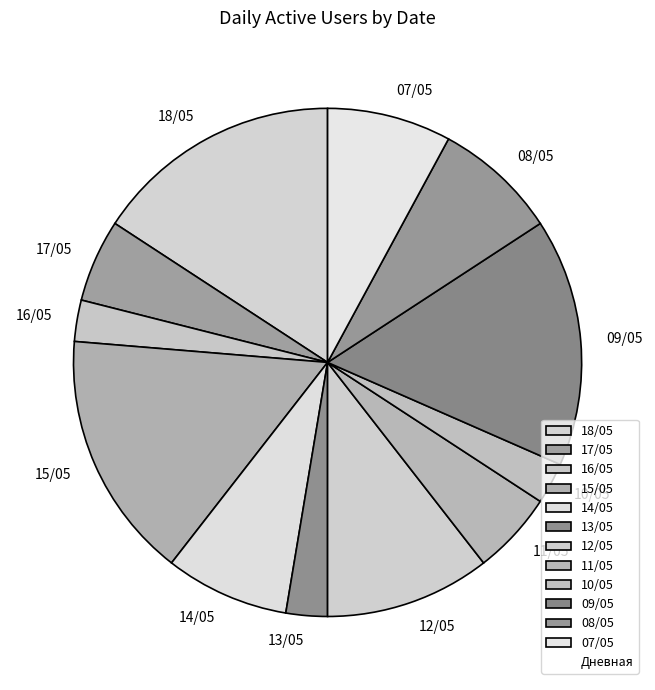

How many slices are in this pie chart?

12